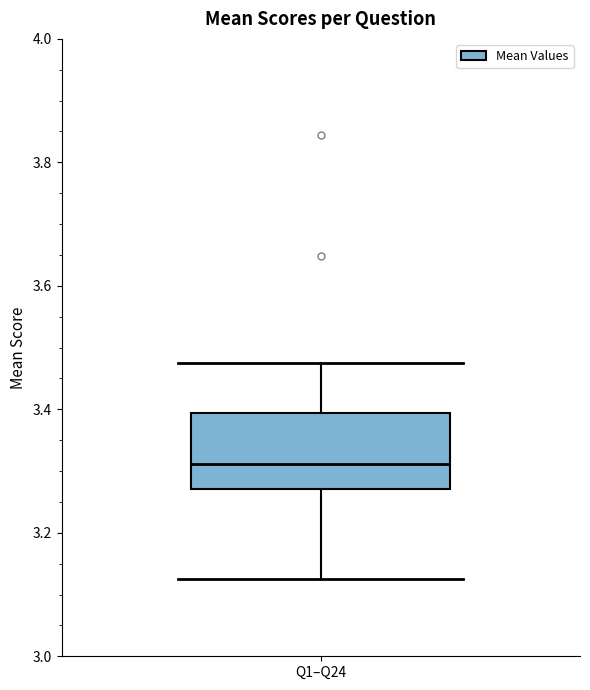

Transcribe this box plot: give where the median line is, the range the box spans, and where the two whiskers end, as read against the y-axis. The values are not printed on the chart, so give them approximately, as read against the axis.

median 3.32, box 3.28 to 3.40, whiskers 3.12 to 3.48